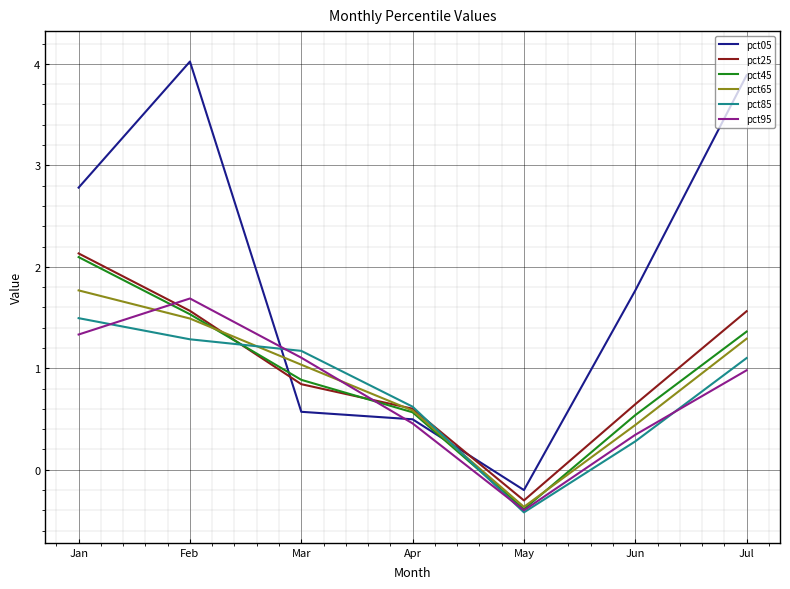

What is the difference between the pct85 values at Jan and Jul?

0.4